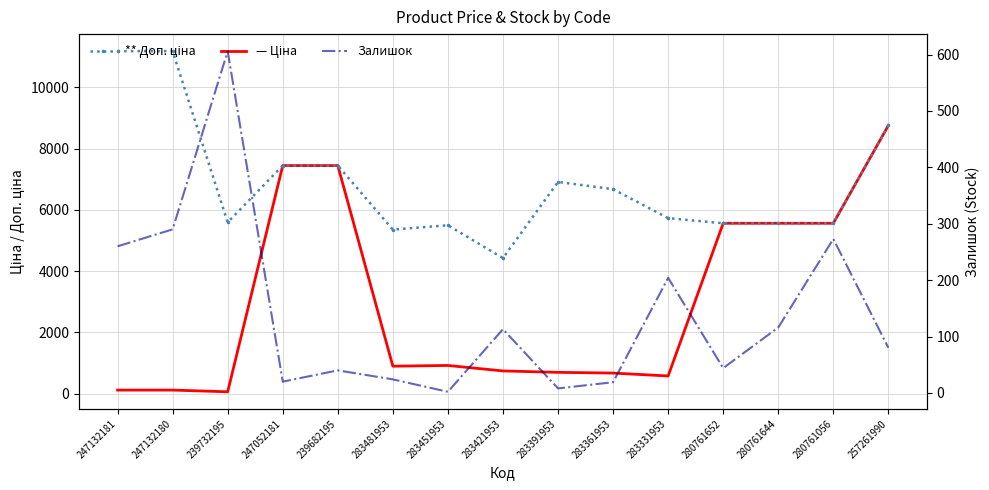

Reading left to right, what are all the values shown in this chart?

Ціна: 111.8	111.8	55.9	7444.6	7444.6	892.2	915.8	737.2	691.0	667.4	572.7	5560.3	5560.3	5560.3	8755.5
Доп. ціна: 11182.0	11182.0	5591.0	7444.6	7444.6	5353.1	5495.0	4423.0	6910.3	6673.6	5727.0	5560.3	5560.3	5560.3	8755.5
Залишок: 260.0	290.0	606.0	20.0	40.0	24.0	2.0	113.0	8.0	19.0	204.0	44.0	116.0	273.0	80.0